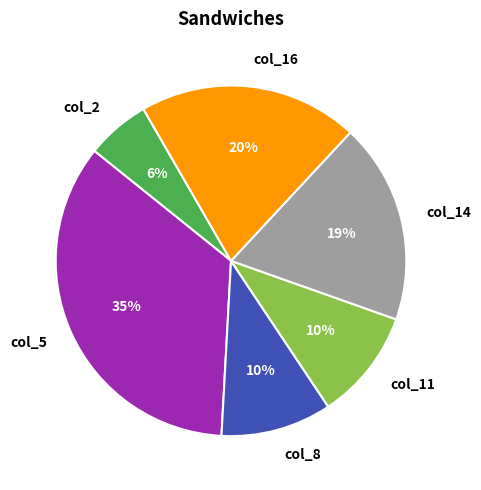

Is there a majority slice in this chart?

No